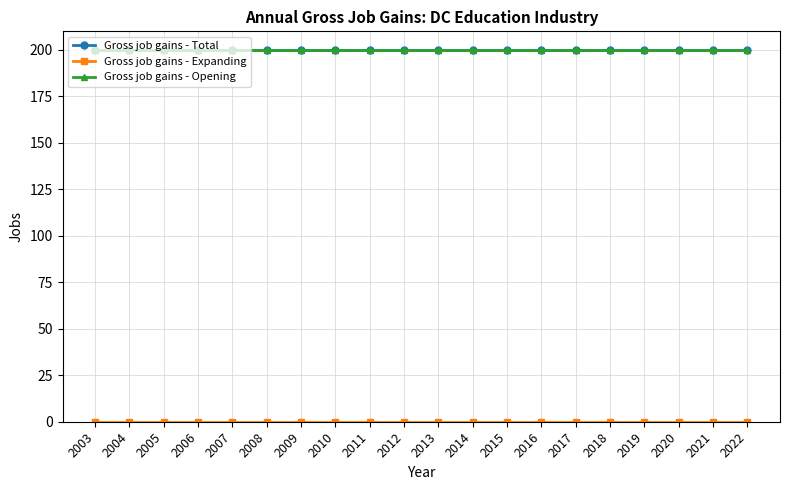

How many categories are shown in the chart?

20